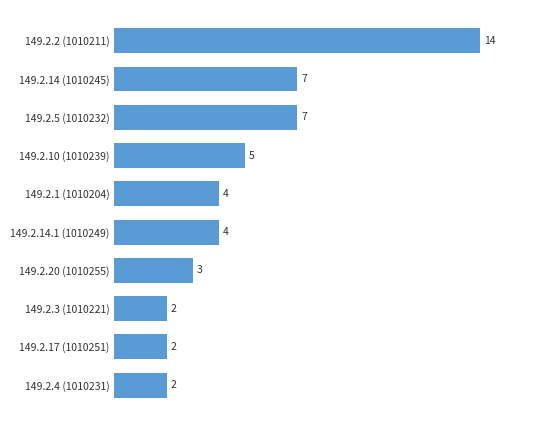

Does the chart contain stacked bars?

No